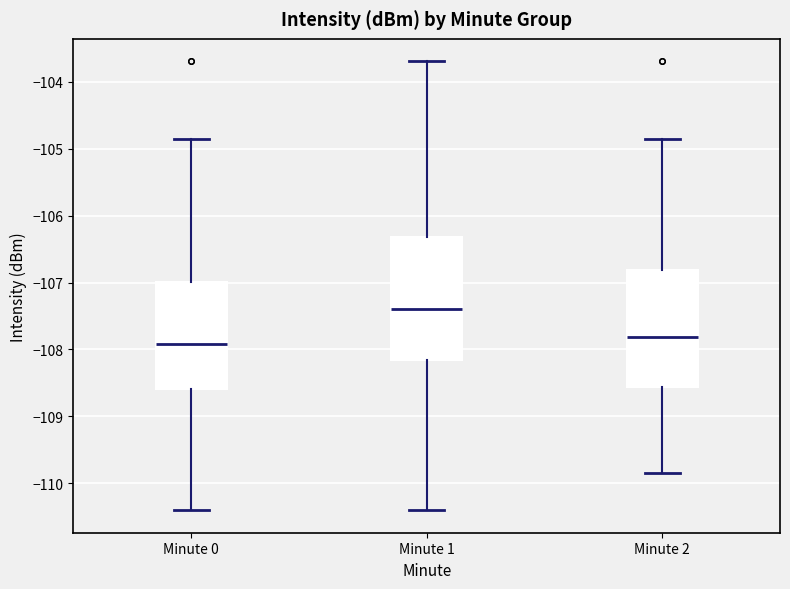

Which box is the tallest, from its lower edge to its upper edge?

Minute 1